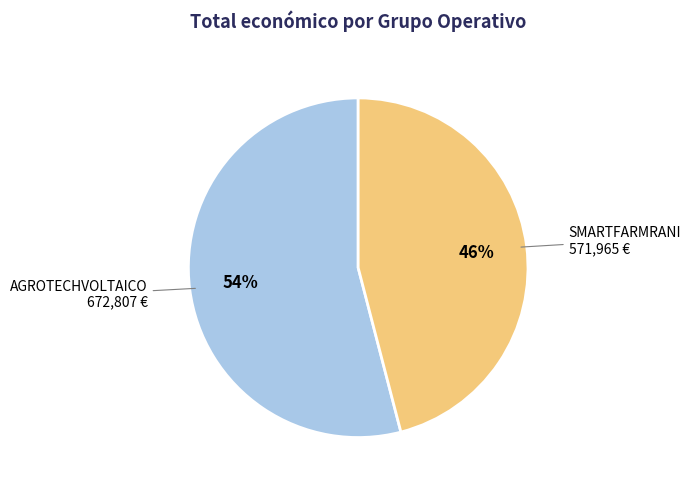

Combined, do AGROTECHVOLTAICO 672,807 € and SMARTFARMRANI 571,965 € account for over 50%?

Yes